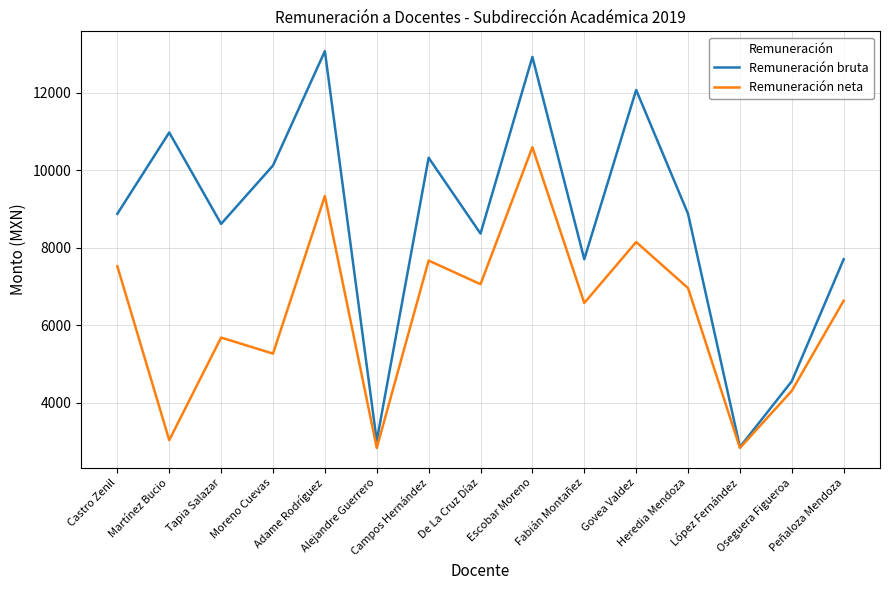

How many values in the Remuneración neta series exceed 6630?

8